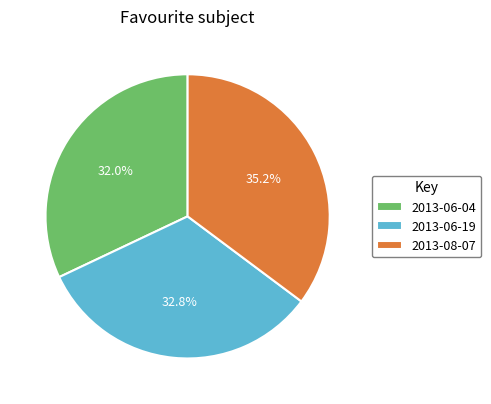

Is there a majority slice in this chart?

No